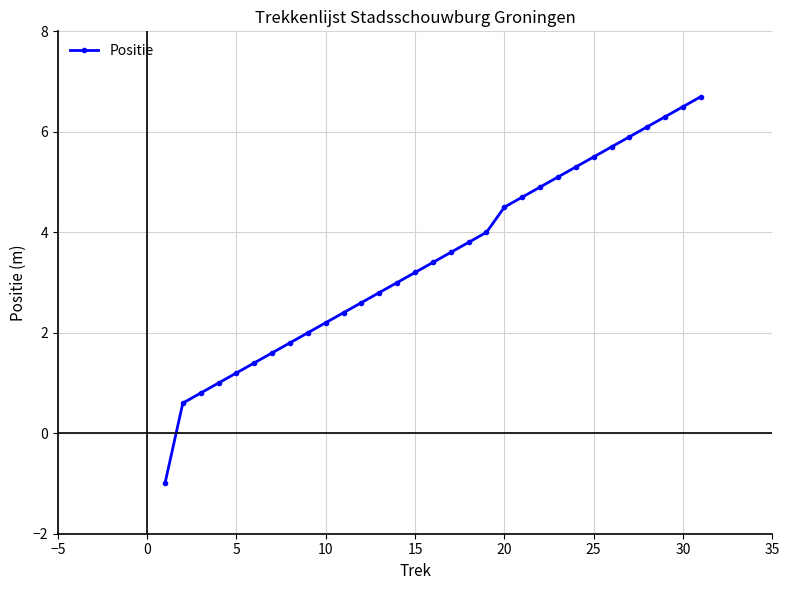

What is the value of the 1st point from the left?

-1.0